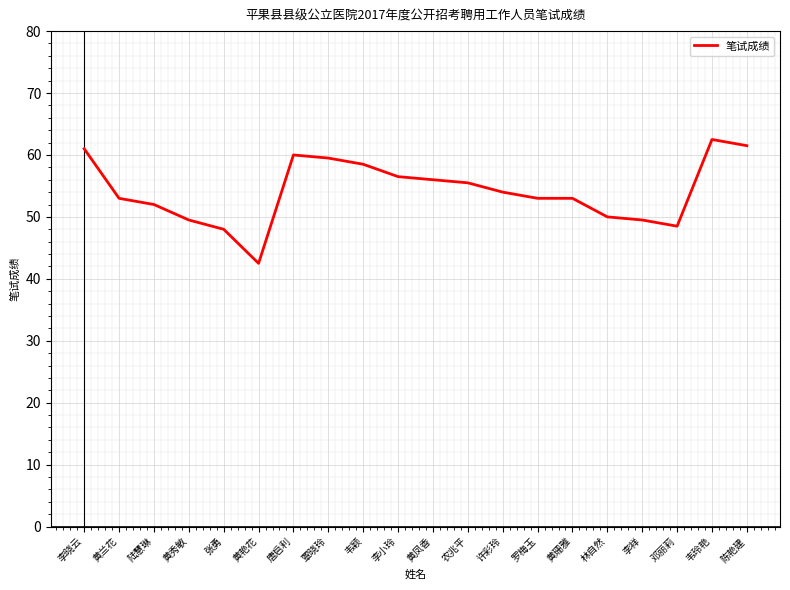

Reading left to right, list all the values displayed in this chart.

61.0	53.0	52.0	49.5	48.0	42.5	60.0	59.5	58.5	56.5	56.0	55.5	54.0	53.0	53.0	50.0	49.5	48.5	62.5	61.5